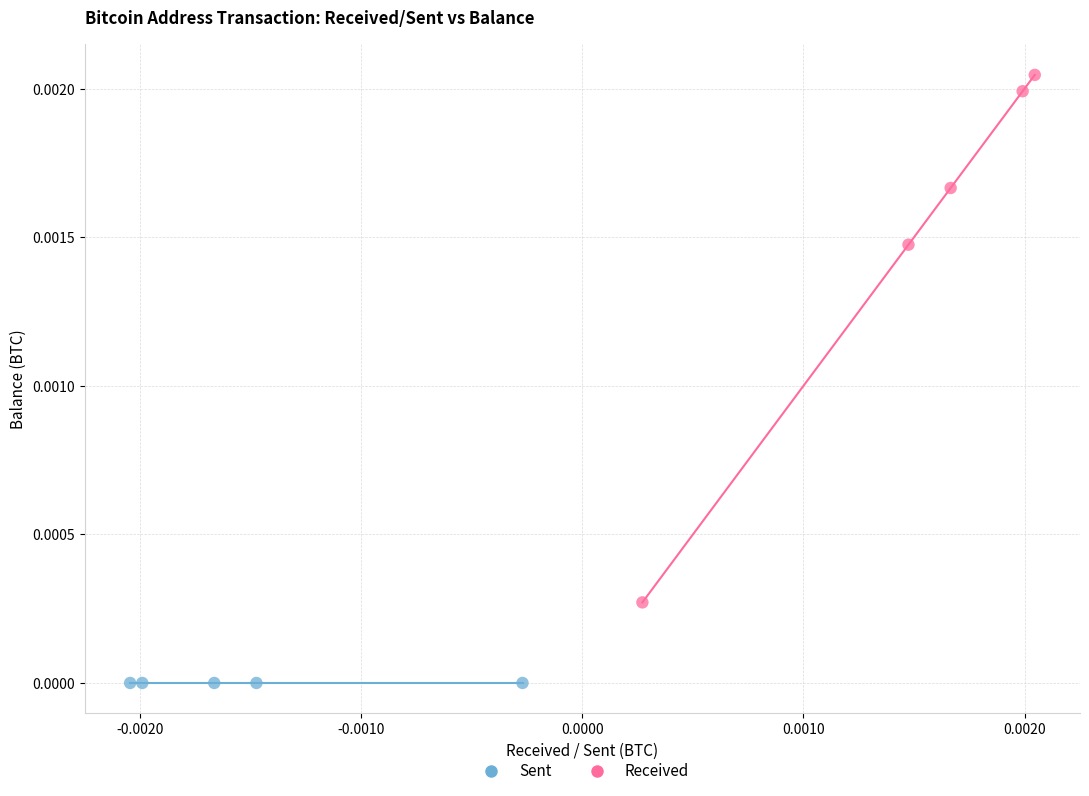

What are all the series names shown in the legend?

Sent, Received